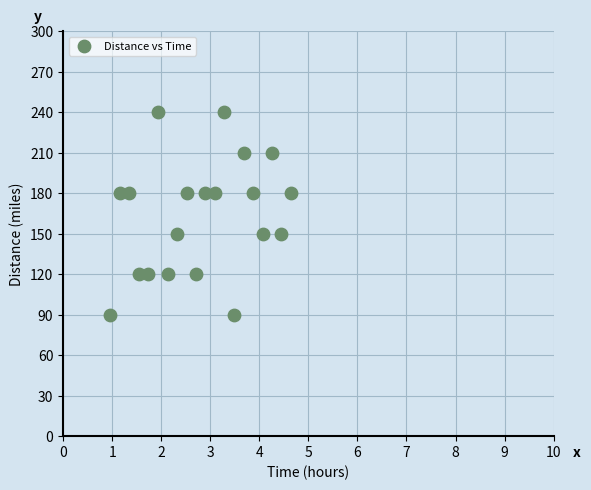

What is the range of Y values (max minus min)?

150